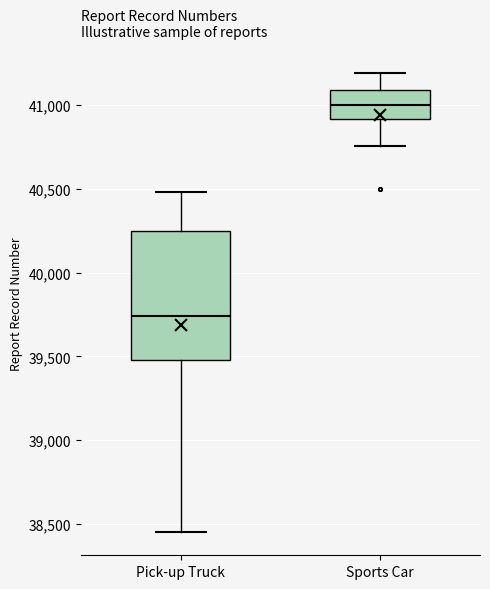

Which box has the highest median line?

Sports Car